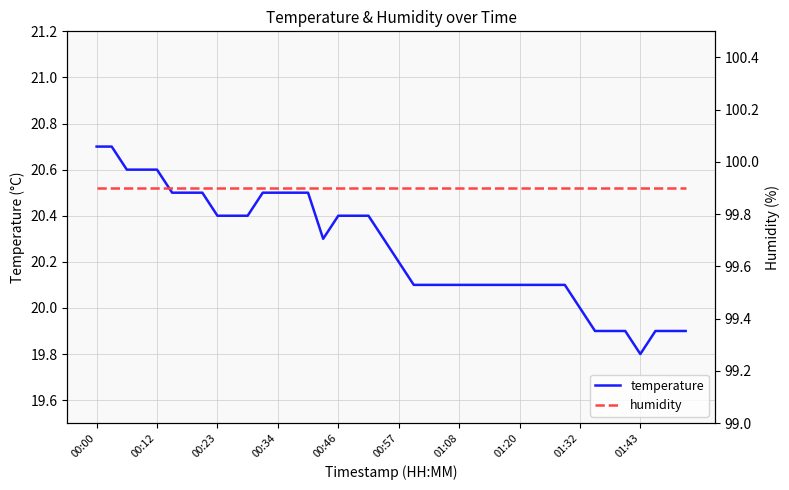

What is the value of the humidity point at the 21st from the left?

99.9